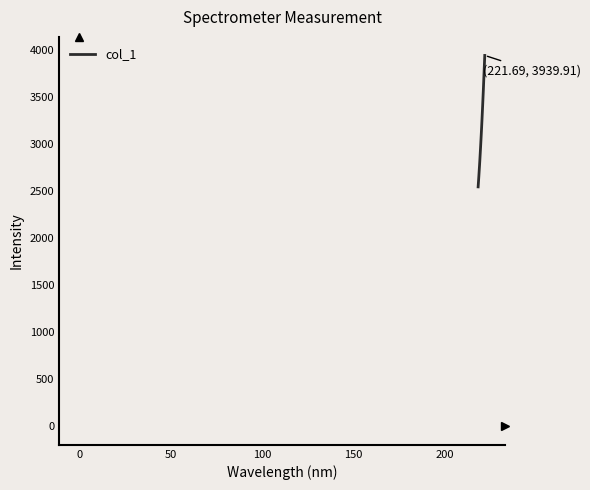

What is the minimum value shown in the chart?

2543.6